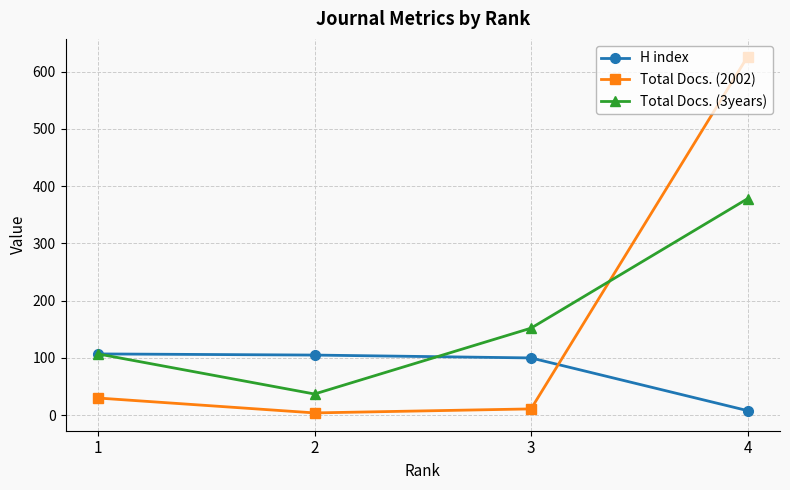

How many distinct data groups are displayed?

3